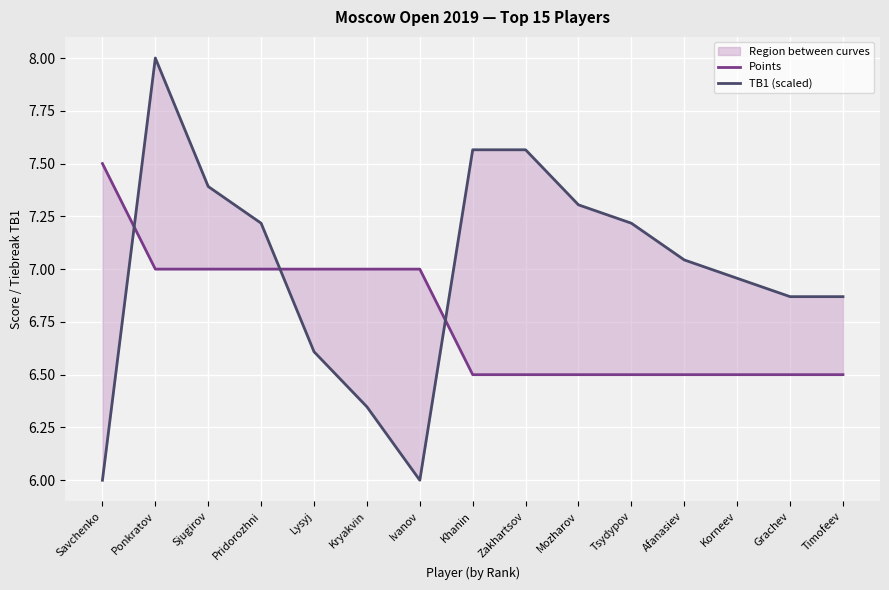

At Pridorozhni, list the series in order from largest to smallest.

TB1 (scaled), Points